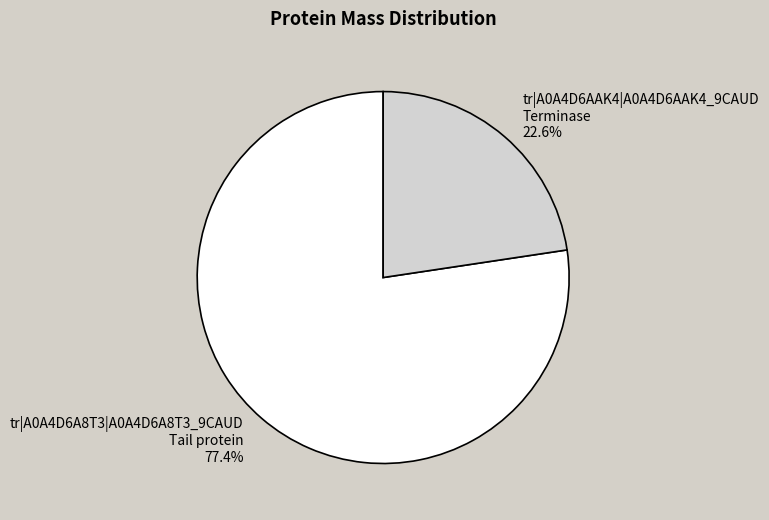

Which slice is the largest?

tr|A0A4D6A8T3|A0A4D6A8T3_9CAUD Tail protein